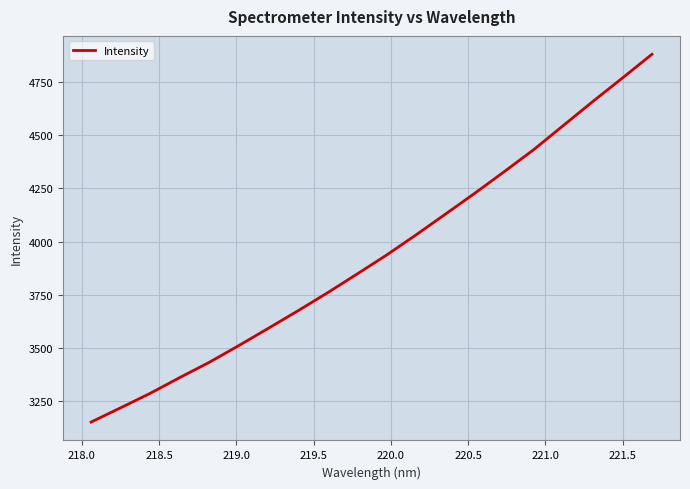

What is the difference between the maximum and minimum values?

1731.5